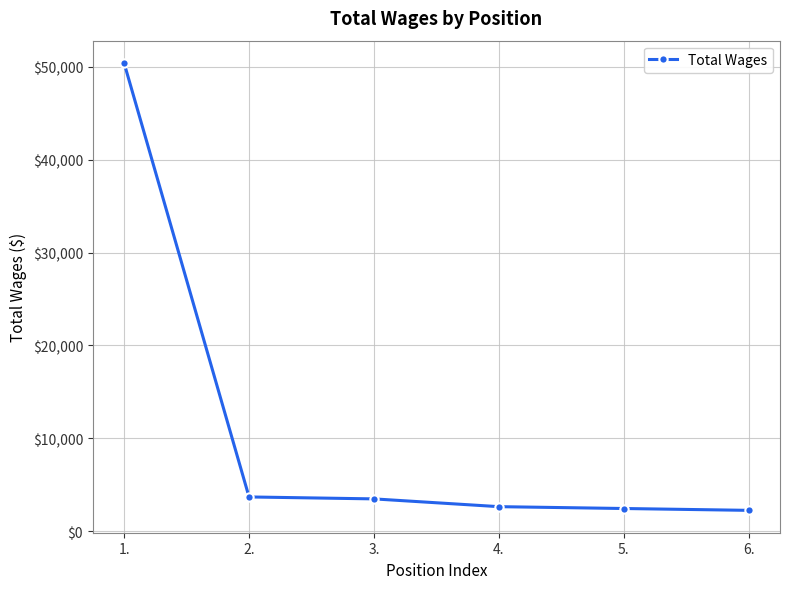

What is the minimum value shown in the chart?

2240